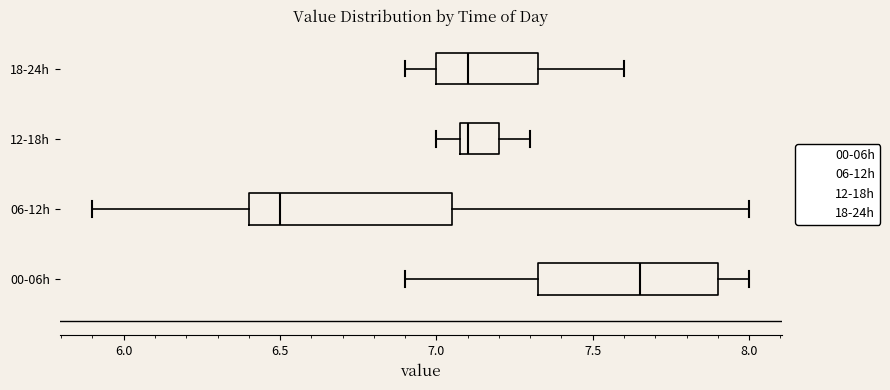

Reading bottom to top, read every box against the x-axis: the position of its median line, the range the box covers, and the ends of its whiskers. The values are not printed on the chart, so give them approximately, as read against the axis.

00-06h: median 7.65, box 7.35 to 7.90, whiskers 6.90 to 8.00
06-12h: median 6.50, box 6.40 to 7.05, whiskers 5.90 to 8.00
12-18h: median 7.10 (just right of the box's left edge), box 7.10 to 7.20, whiskers 7.00 to 7.30
18-24h: median 7.10, box 7.00 to 7.35, whiskers 6.90 to 7.60